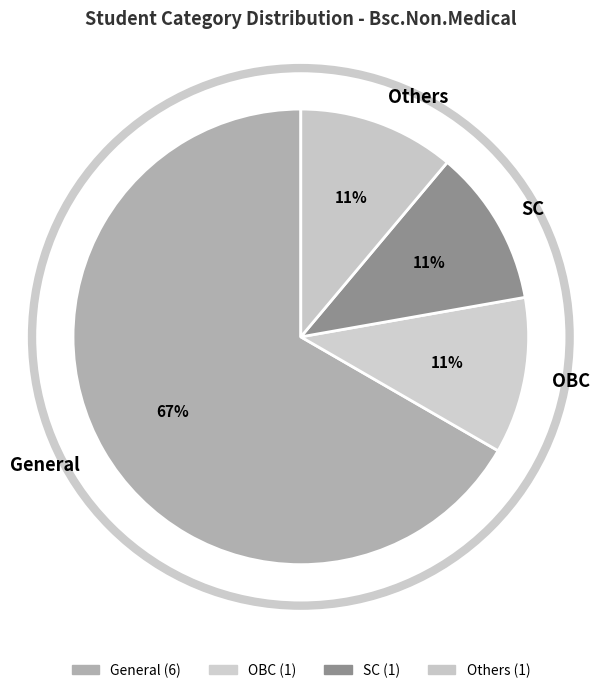

To the nearest percent, what percentage of the pie is Others?

11%